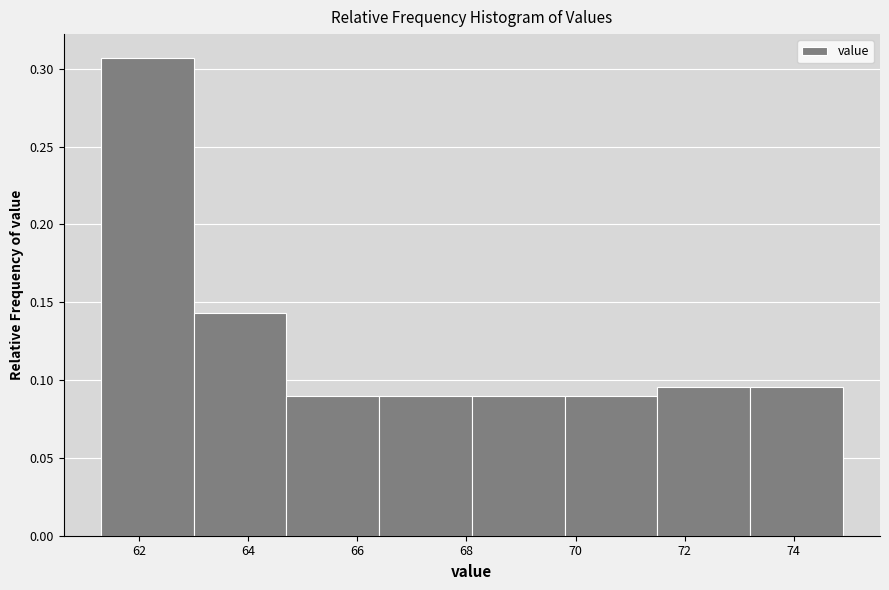

Reading left to right, list every bar in this chart as the range it spans on the x-axis followed by its height. Neither the bar edges nor the heights are printed on the chart, so give them approximately, as read against the axes.

61.3 to 63.0: 0.305
63.0 to 64.7: 0.145
64.7 to 66.4: 0.090
66.4 to 68.1: 0.090
68.1 to 69.8: 0.090
69.8 to 71.5: 0.090
71.5 to 73.2: 0.095
73.2 to 74.9: 0.095